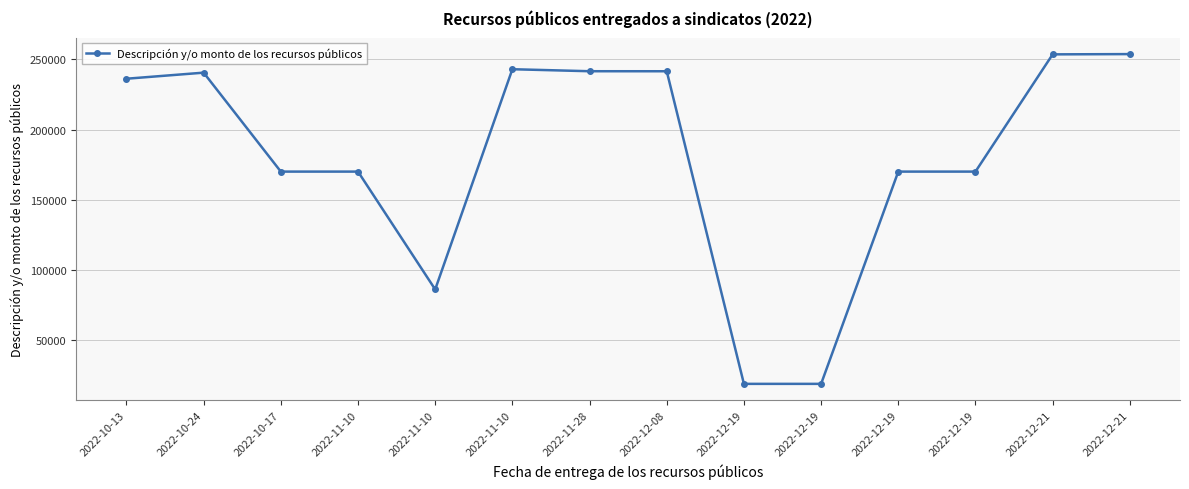

Where is the data nearest to the value 136223?

2022-10-17